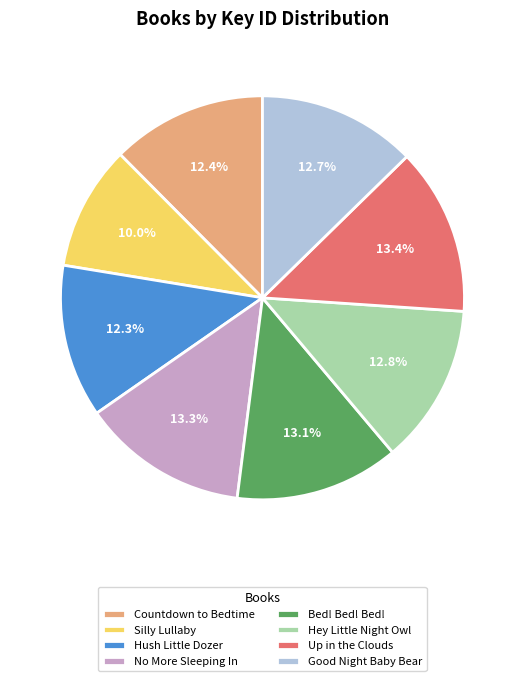

To the nearest percent, what is the combined percentage of No More Sleeping In and Bed! Bed! Bed!?

26%